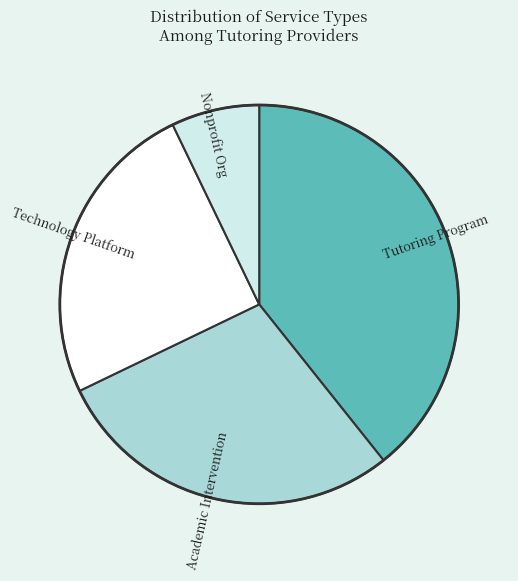

Rank the categories by value from lowest to highest.

Nonprofit Org, Technology Platform, Academic Intervention, Tutoring Program